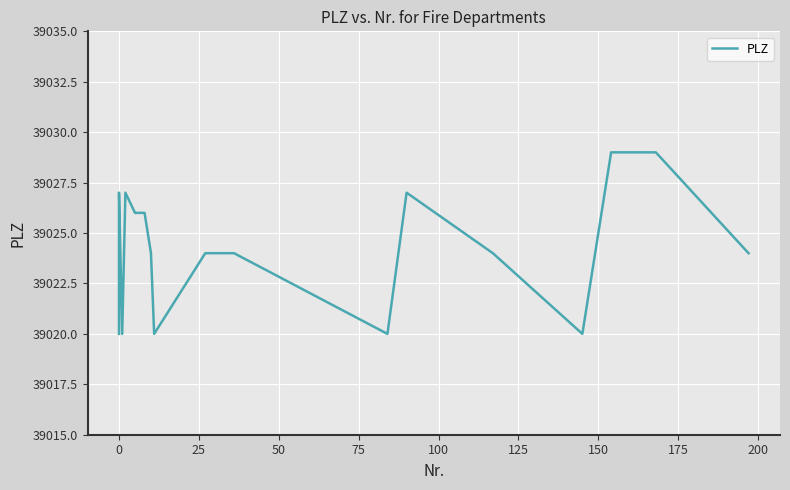

What is the difference between the second highest and second lowest values?

9